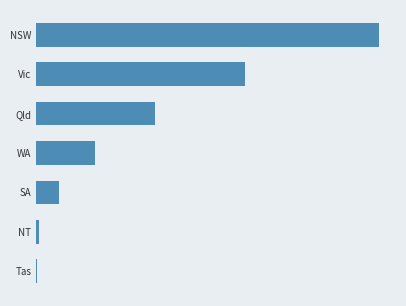

Are the bars horizontal?

Yes